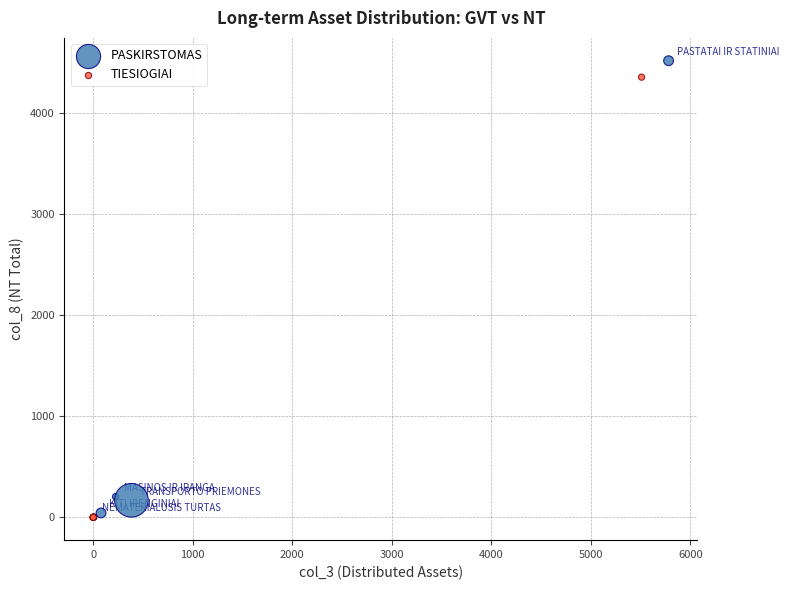

Which series has the largest Y range (max minus min)?

PASKIRSTOMAS